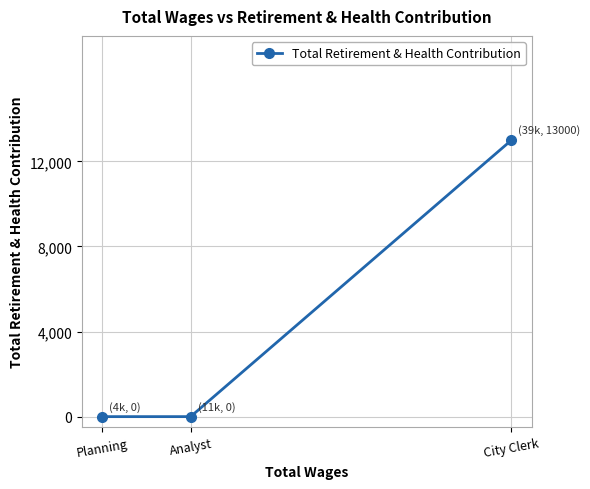

List the labels in order of value, smallest first.

Analyst, Planning, City Clerk